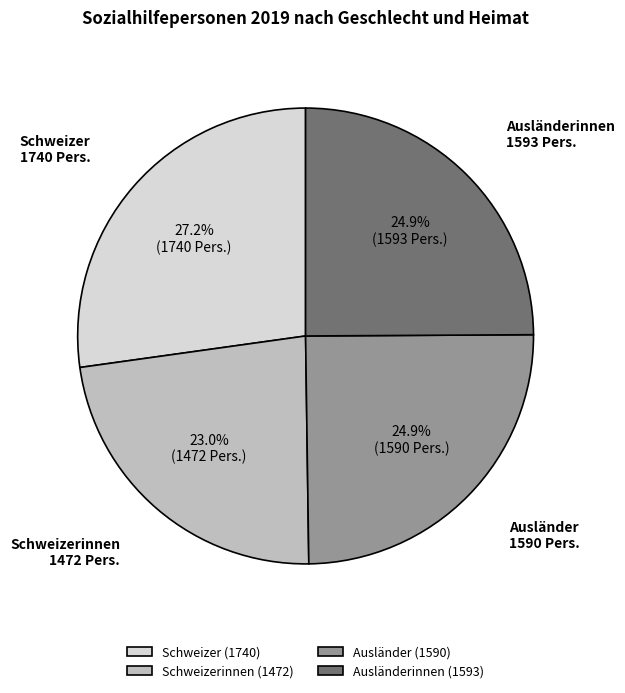

What is the smallest slice in the pie chart?

Schweizerinnen (1472)